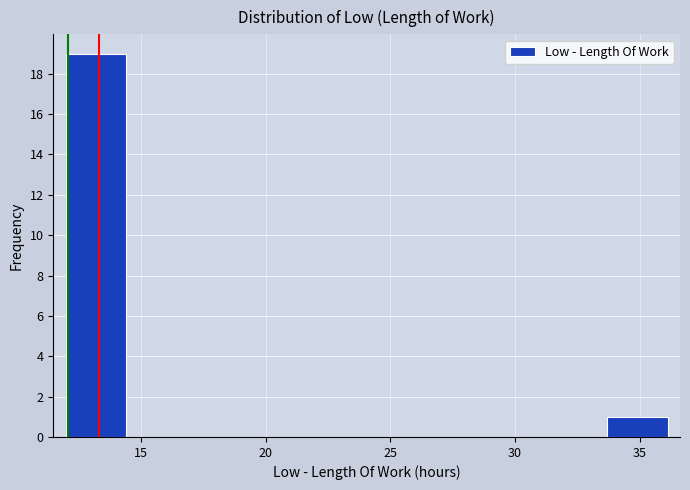

Which range on the x-axis has the tallest bar?

12.0 to 14.5